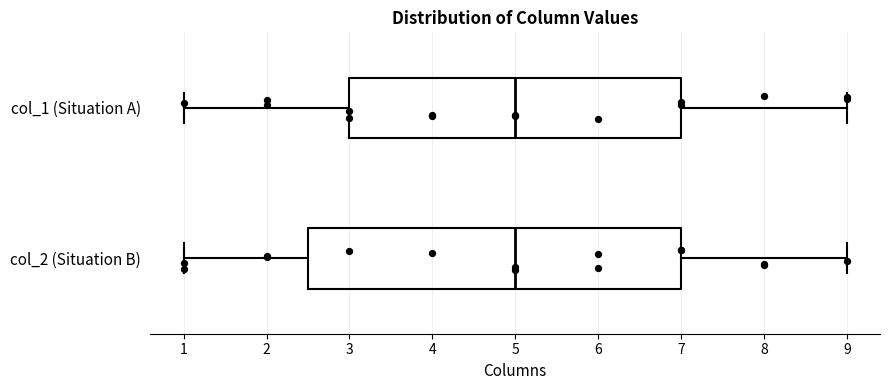

Reading bottom to top, read every box against the x-axis: the position of its median line, the range the box covers, and the ends of its whiskers. The values are not printed on the chart, so give them approximately, as read against the axis.

col_2 (Situation B): median 5.0, box 2.5 to 7.0, whiskers 1.0 to 9.0
col_1 (Situation A): median 5.0, box 3.0 to 7.0, whiskers 1.0 to 9.0